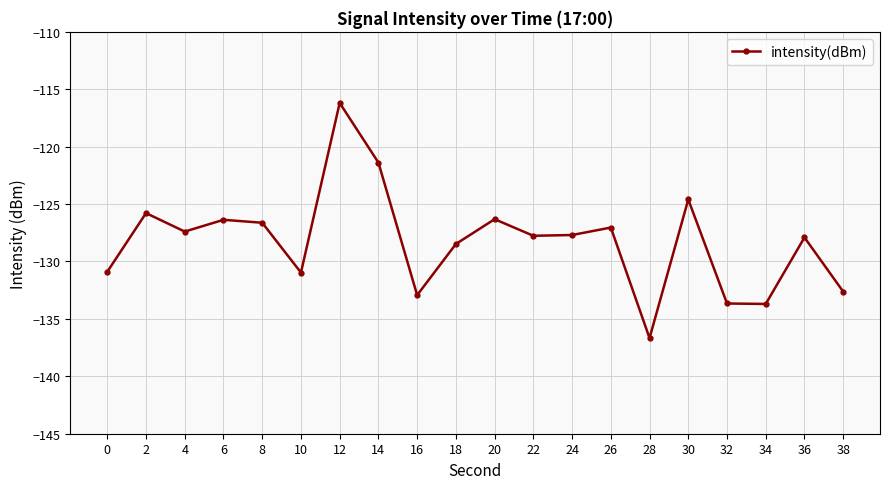

What is the smallest value displayed?

-136.7